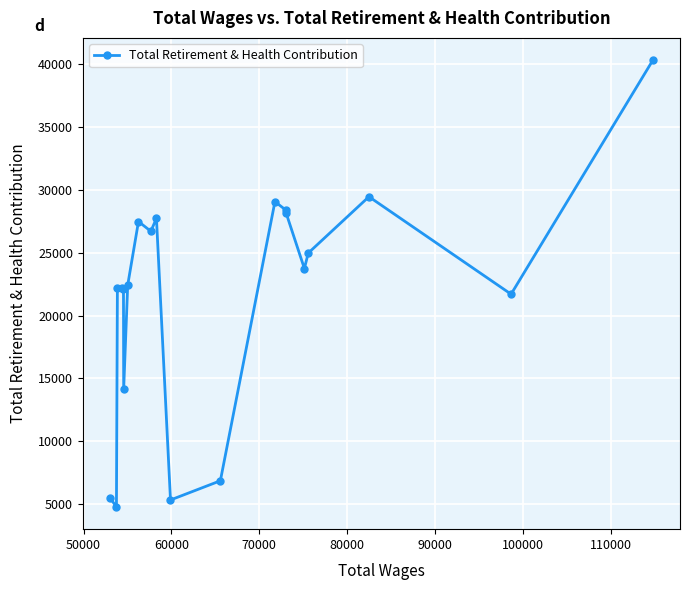

What is the smallest value displayed?

4784